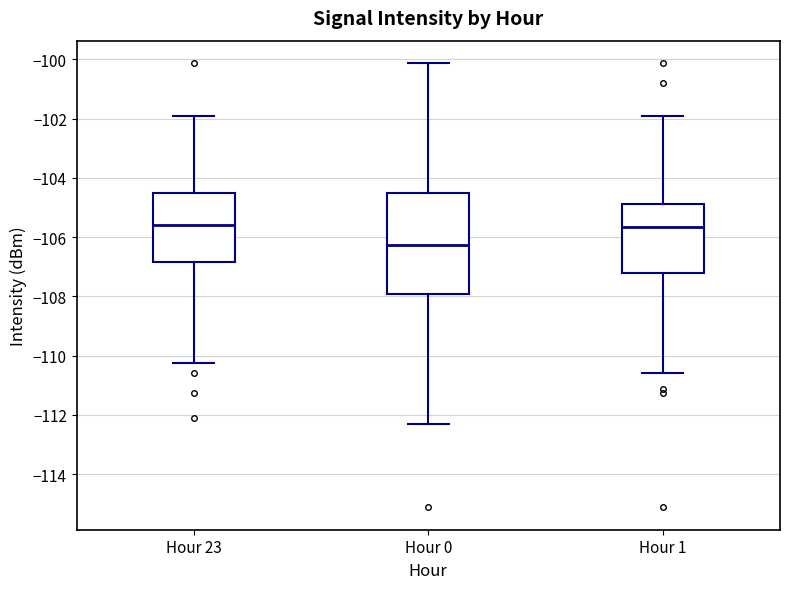

Where does the upper whisker of the box for Hour 1 end on the y-axis? The values are not printed on the chart, so give them approximately, as read against the axis.

-102.0